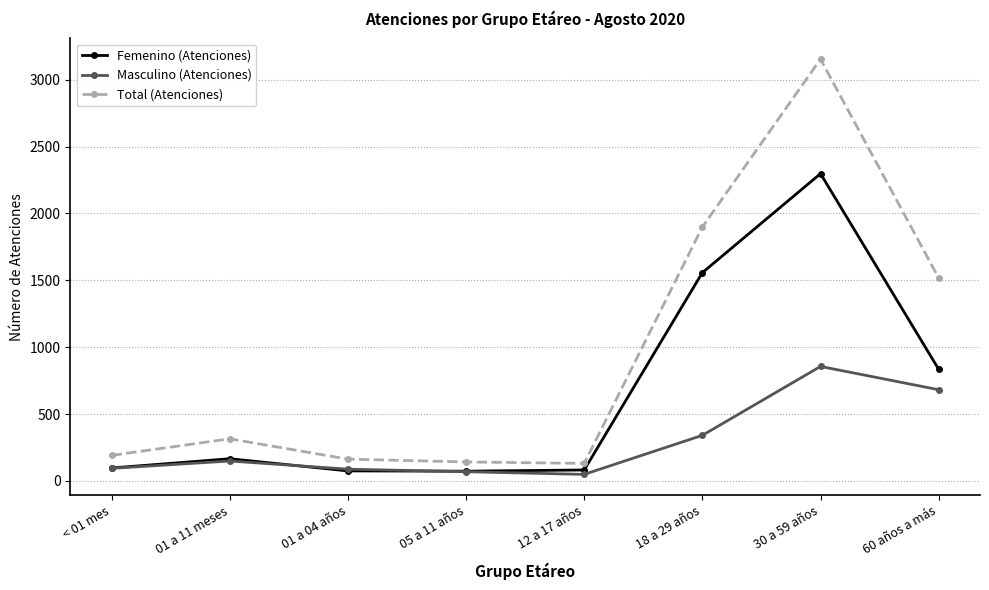

Rank the series at 30 a 59 años from highest to lowest value.

Total (Atenciones), Femenino (Atenciones), Masculino (Atenciones)